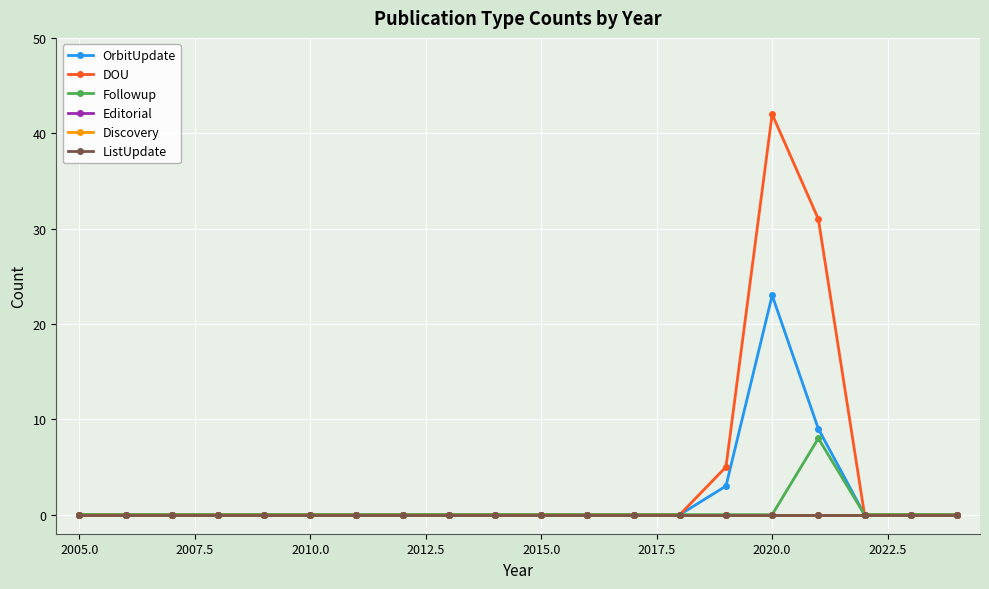

Does the chart have visible grid lines?

Yes